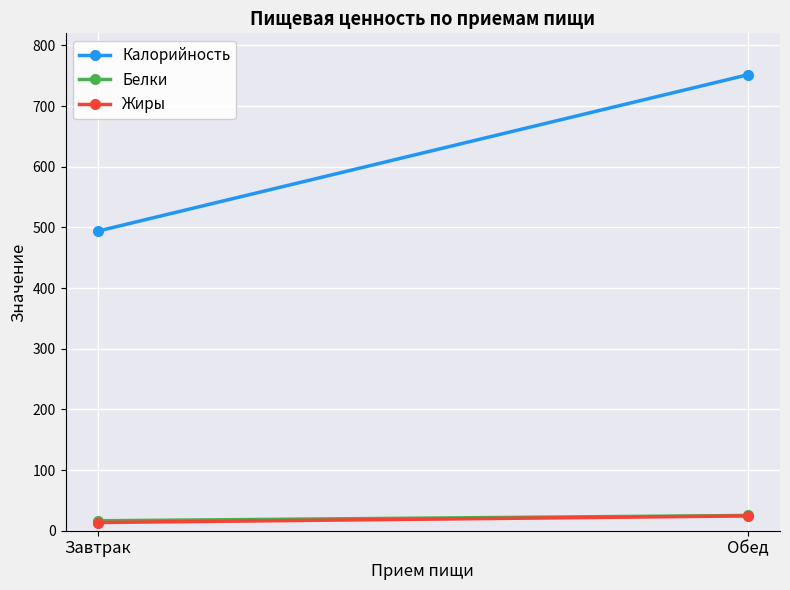

At which category is the sum across all series the highest?

Обед